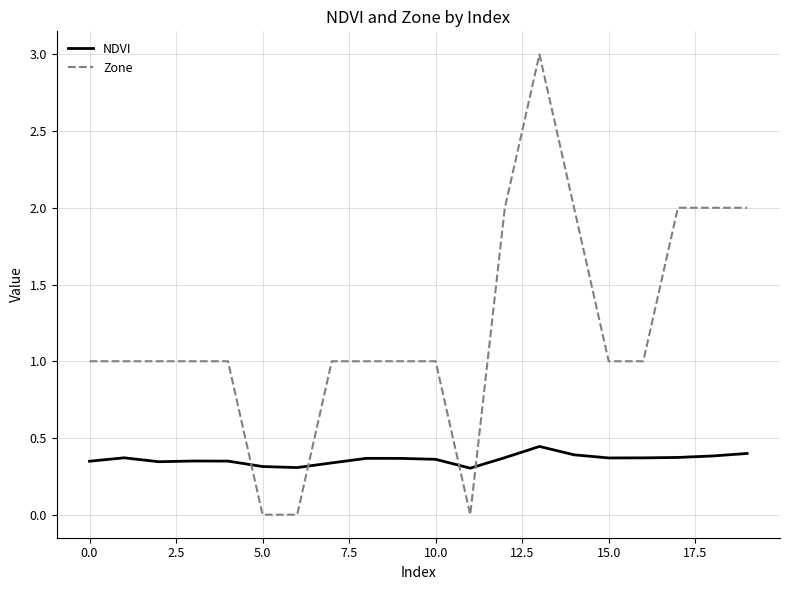

Which series has the widest spread of values?

Zone